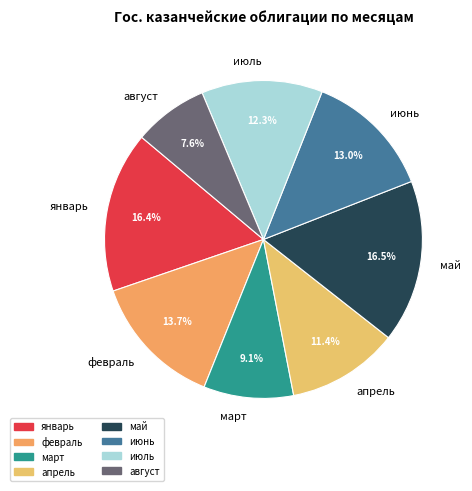

True or false: август accounts for 1% of the total.

False